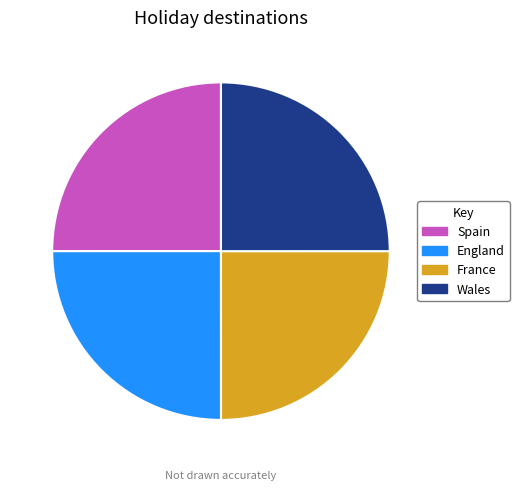

Is there any slice that represents more than half of the pie?

No